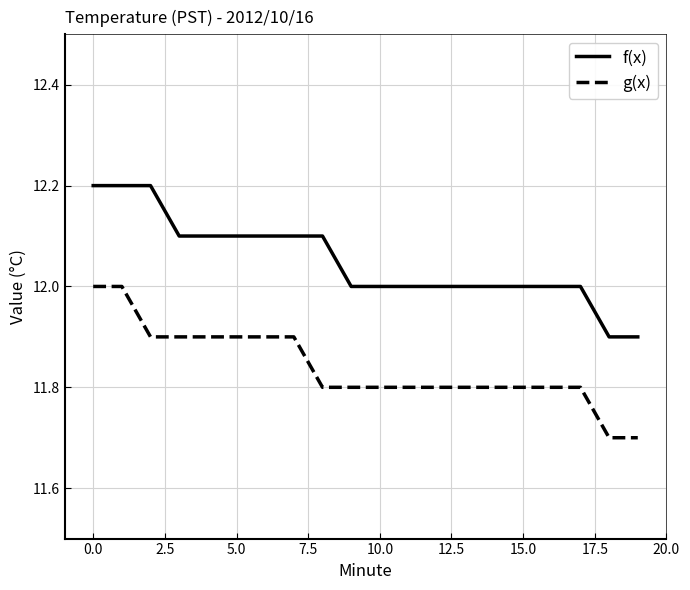

True or false: g(x) and f(x) cross at least once.

False